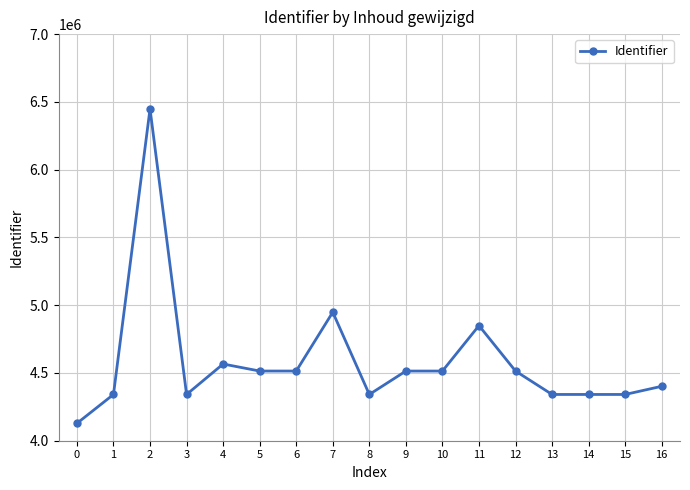

What is the value of the 1st point from the left?

4128200